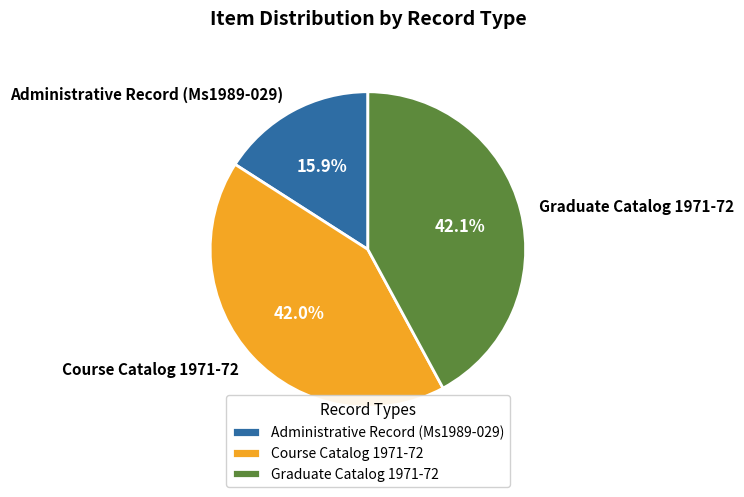

How much of the chart is everything except Course Catalog 1971-72?

58.0%